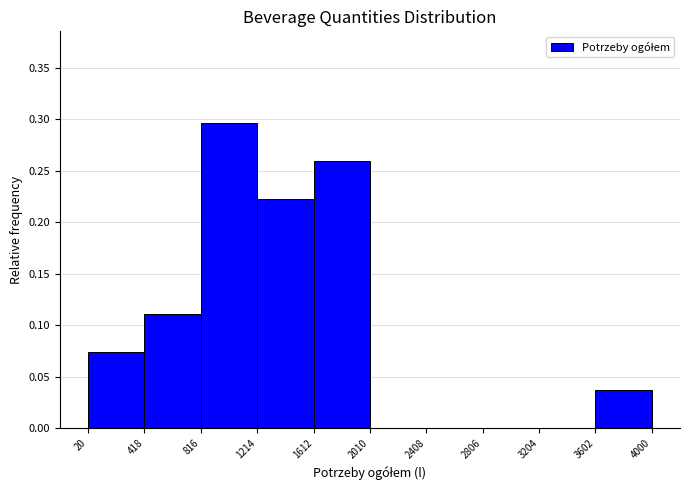

Reading left to right, transcribe this chart: for each bar, give the range it covers on the x-axis and its height. The values are not printed on the chart, so give them approximately, as read against the axis.

20 to 418: 0.075
418 to 816: 0.110
816 to 1214: 0.295
1214 to 1612: 0.220
1612 to 2010: 0.260
2010 to 2408: 0
2408 to 2806: 0
2806 to 3204: 0
3204 to 3602: 0
3602 to 4000: 0.035